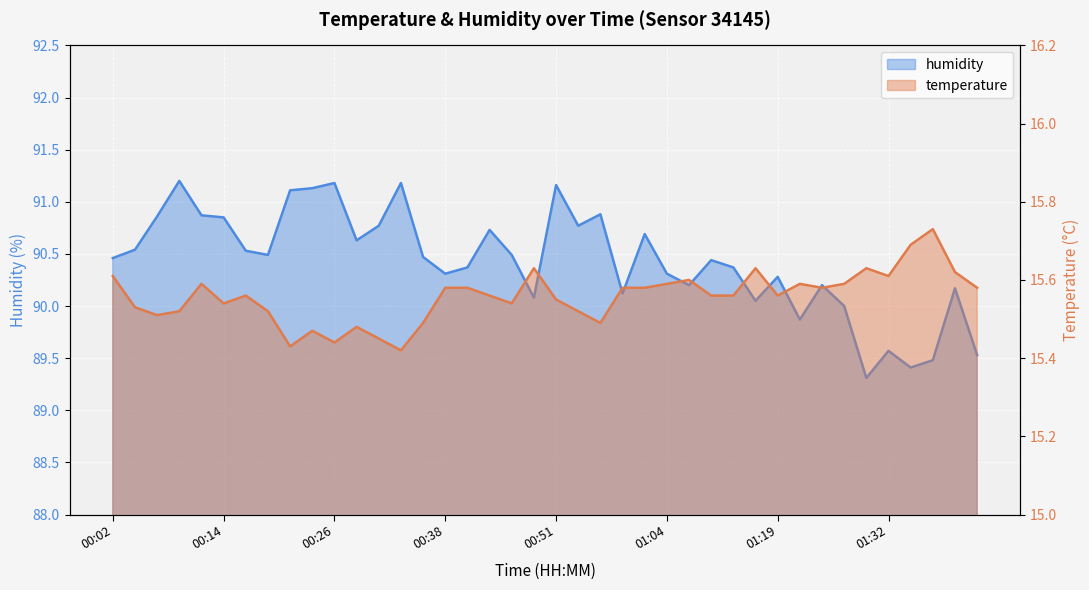

What is the sum of all temperature values?

622.3